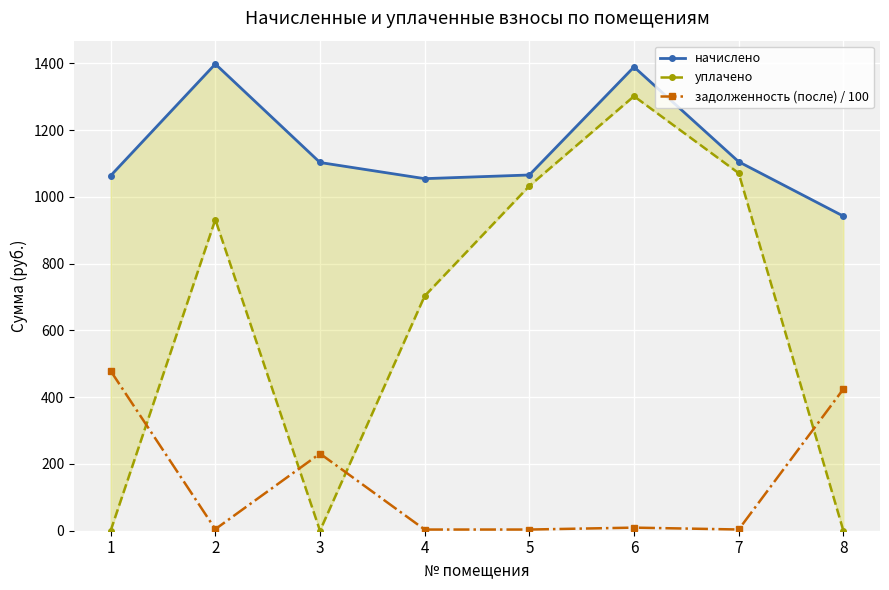

True or false: начислено and уплачено intersect in this chart.

False